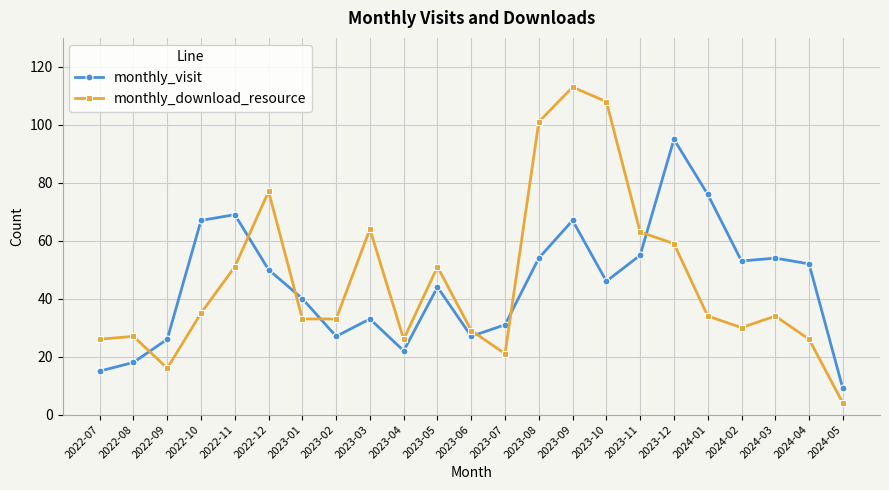

What is the lowest value of the monthly_visit series?

9